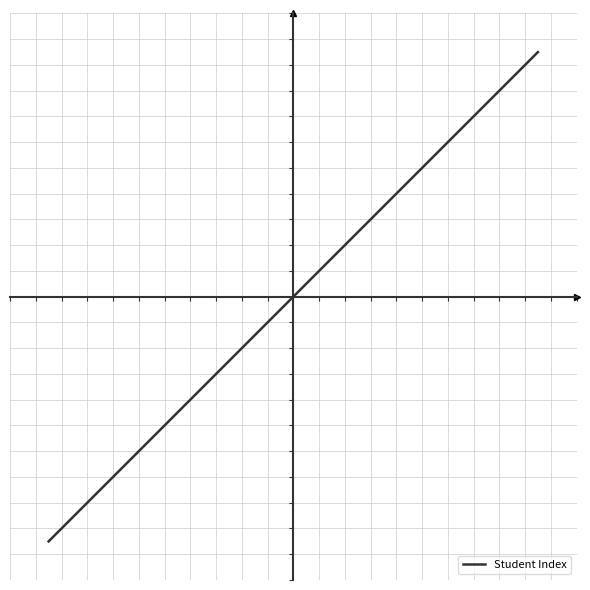

True or false: the data has more than 2 interior local peaks.

False